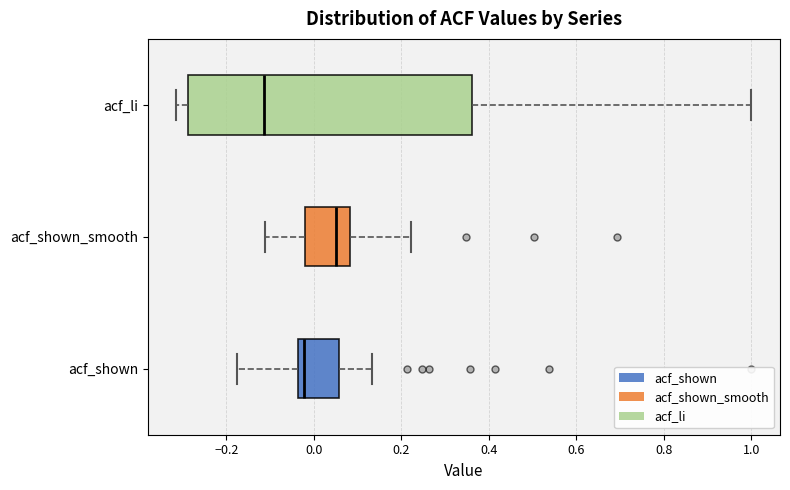

Reading bottom to top, read every box against the x-axis: the position of its median line, the range the box covers, and the ends of its whiskers. The values are not printed on the chart, so give them approximately, as read against the axis.

acf_shown: median -0.02, box -0.04 to 0.06, whiskers -0.18 to 0.14
acf_shown_smooth: median 0.06, box -0.02 to 0.08, whiskers -0.12 to 0.22
acf_li: median -0.12, box -0.28 to 0.36, whiskers -0.32 to 1.00